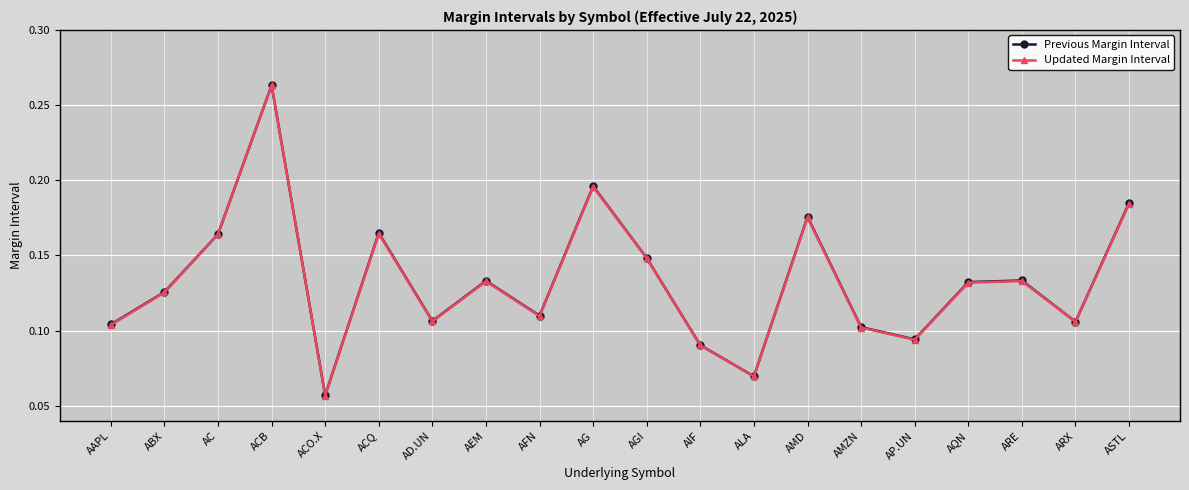

What position from the left is AD.UN?

7